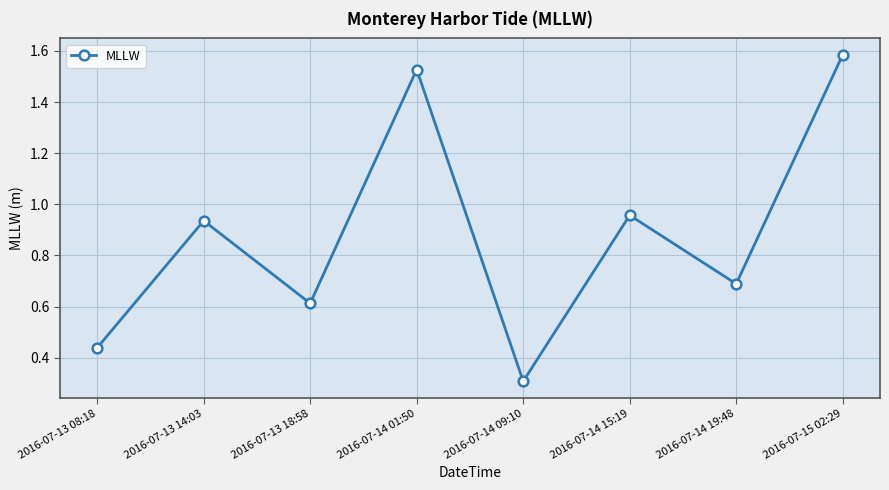

Which category has the lowest value across all series?

2016-07-14 09:10